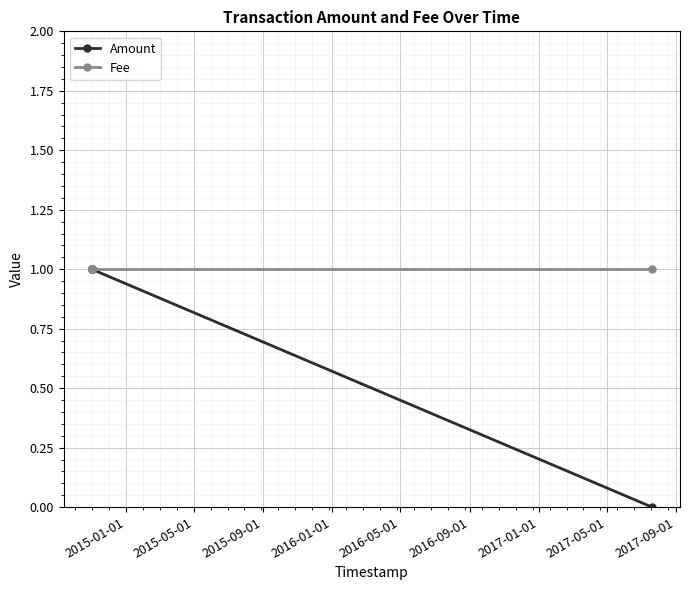

True or false: Amount has more than 0 interior local peaks.

False